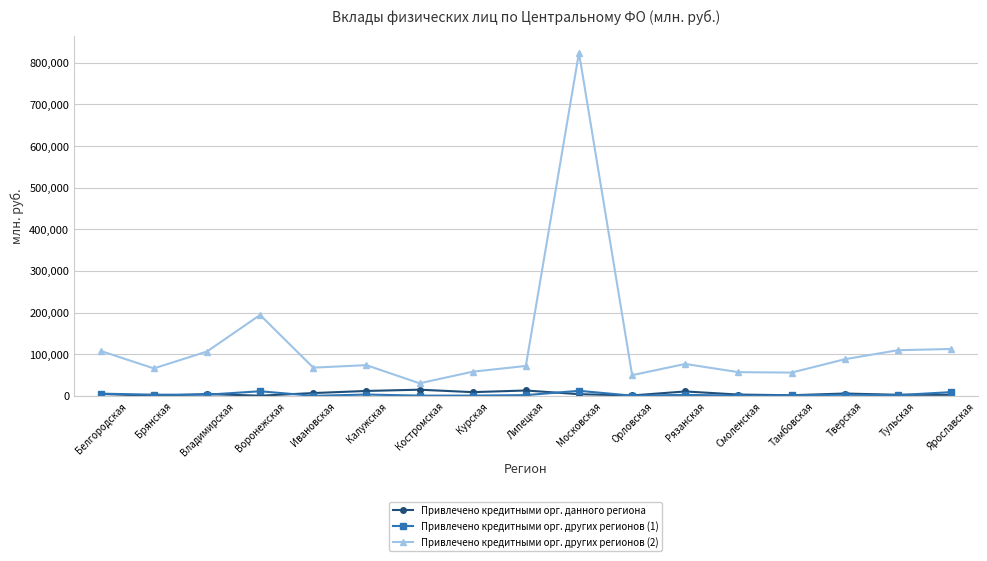

Which series has the largest range (max minus min)?

Привлечено кредитными орг. других регионов (2)